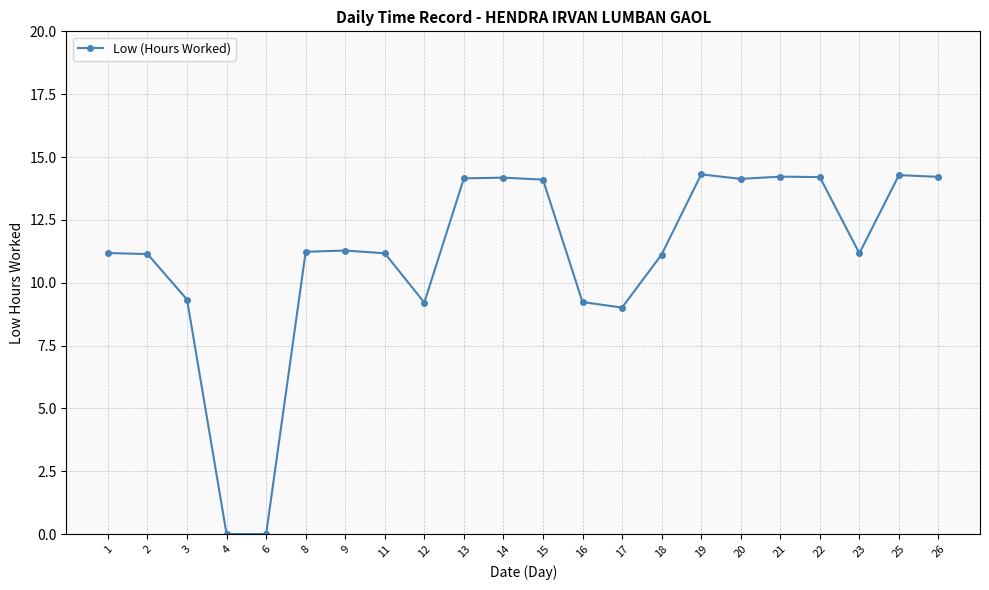

True or false: there are more than 0 points higher than both neighbors.

True